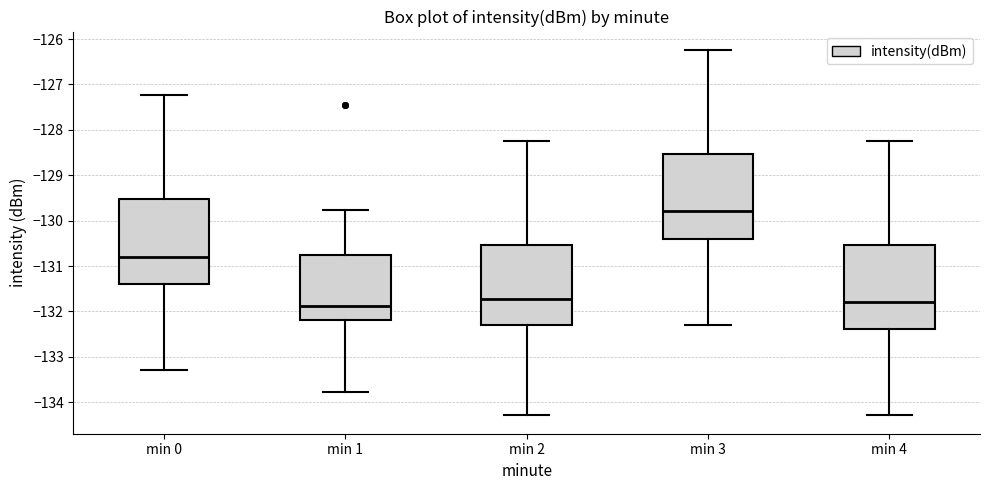

Reading left to right, transcribe this box plot: for each box, give where its median line is, the range the box spans, and where its two whiskers end, as read against the y-axis. The values are not printed on the chart, so give them approximately, as read against the axis.

min 0: median -130.8, box -131.4 to -129.5, whiskers -133.3 to -127.2
min 1: median -131.9, box -132.2 to -130.8, whiskers -133.8 to -129.8
min 2: median -131.7, box -132.3 to -130.5, whiskers -134.3 to -128.2
min 3: median -129.8, box -130.4 to -128.5, whiskers -132.3 to -126.2
min 4: median -131.8, box -132.4 to -130.5, whiskers -134.3 to -128.2